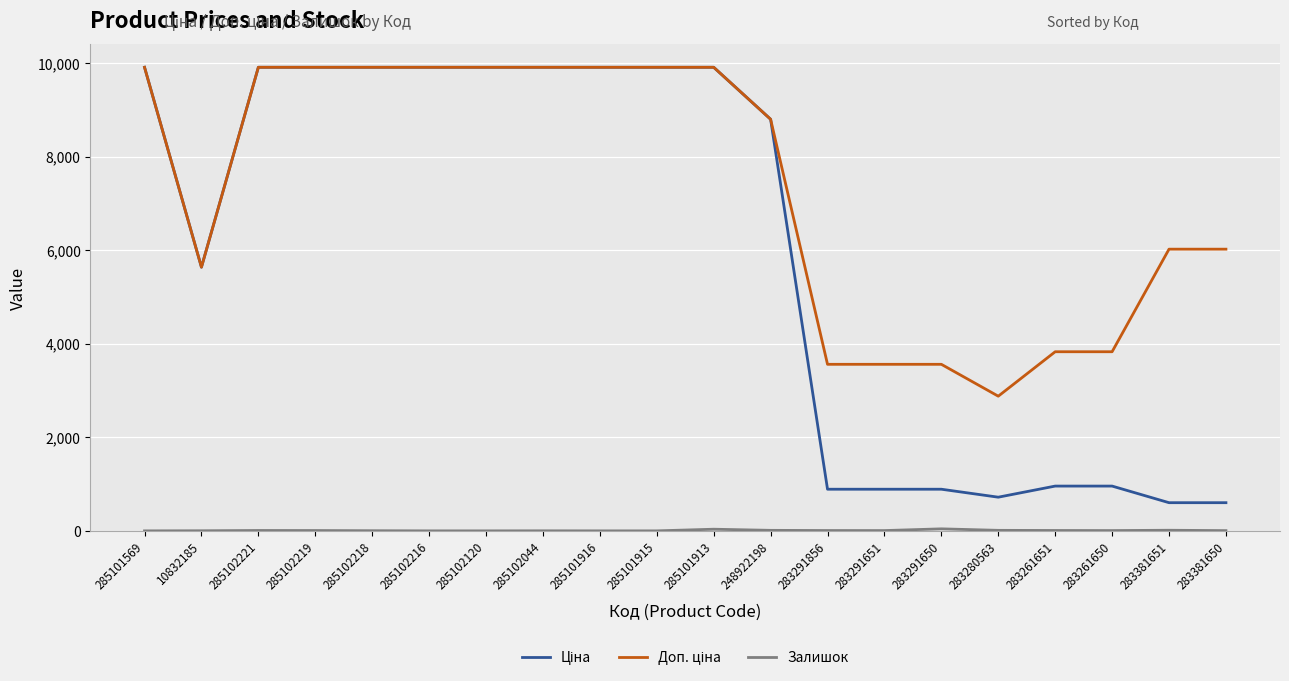

Is this an area chart (filled region under the line)?

No